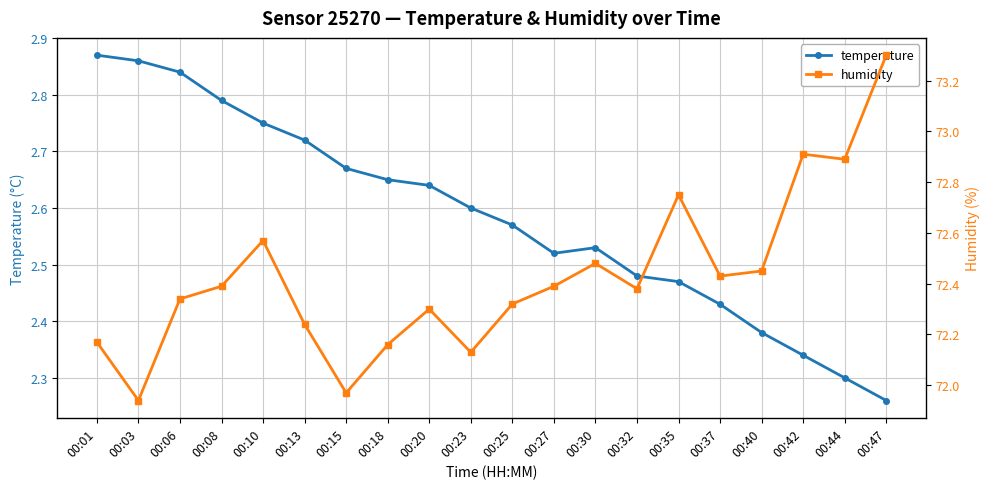

Is the value of humidity at 00:42 greater than the value of temperature at 00:23?

Yes